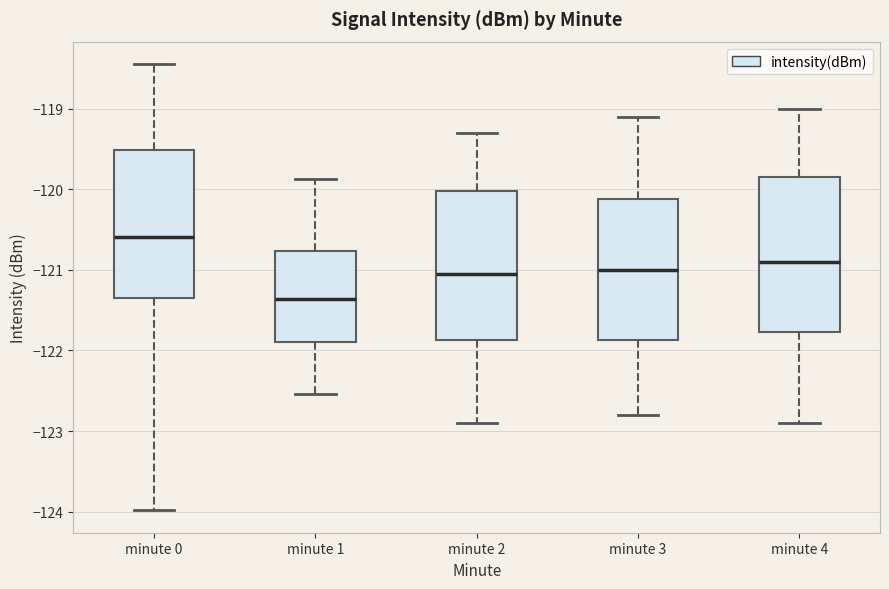

Where does the lower whisker of the box for minute 4 end on the y-axis? The values are not printed on the chart, so give them approximately, as read against the axis.

-122.9